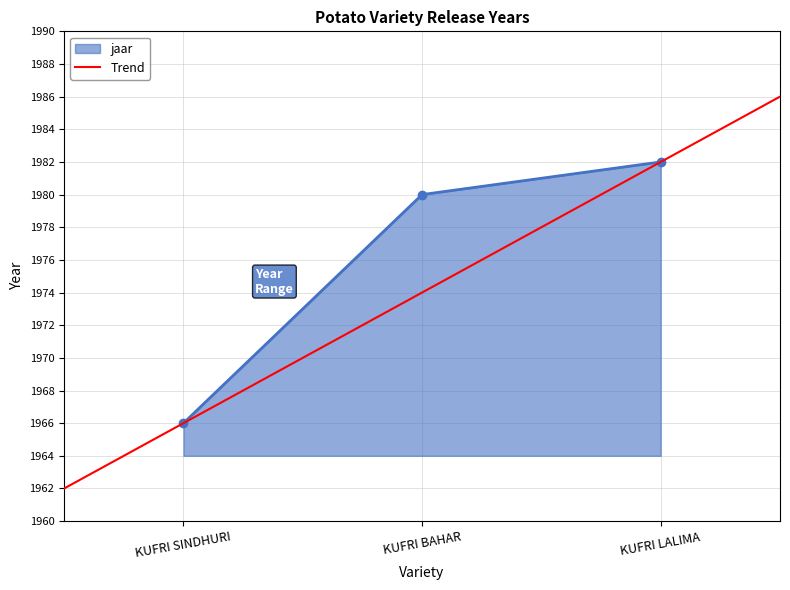

Rank the categories by value from lowest to highest.

KUFRI SINDHURI, KUFRI BAHAR, KUFRI LALIMA